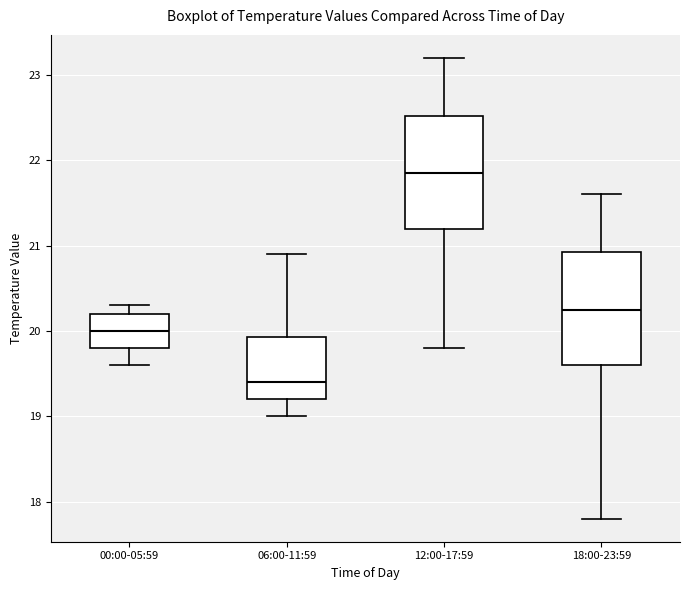

Reading left to right, transcribe this box plot: for each box, give where its median line is, the range the box spans, and where its two whiskers end, as read against the y-axis. The values are not printed on the chart, so give them approximately, as read against the axis.

00:00-05:59: median 20.0, box 19.8 to 20.2, whiskers 19.6 to 20.3
06:00-11:59: median 19.4, box 19.2 to 19.9, whiskers 19.0 to 20.9
12:00-17:59: median 21.9, box 21.2 to 22.5, whiskers 19.8 to 23.2
18:00-23:59: median 20.3, box 19.6 to 20.9, whiskers 17.8 to 21.6